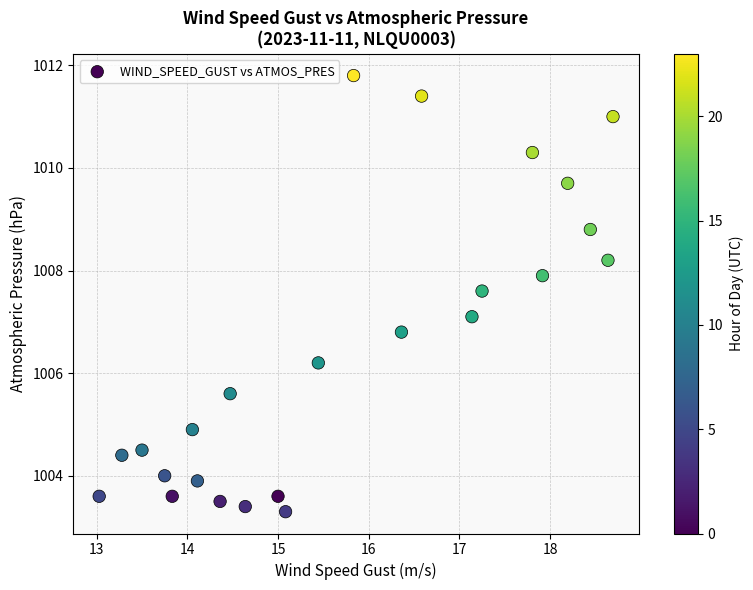

What Y value in the scatter plot is closest to 1007?

1007.1